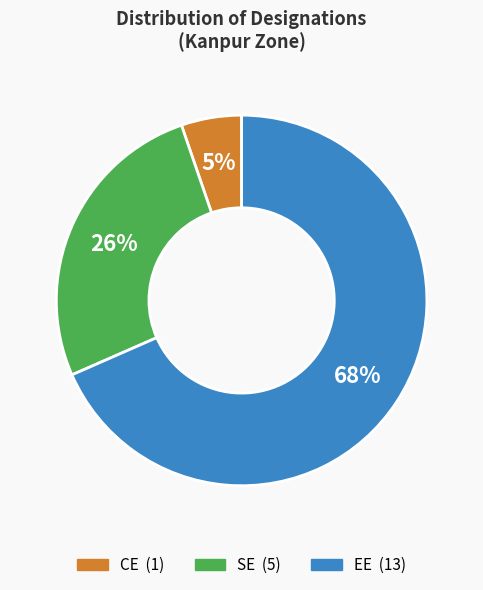

The EE slice represents 68% of the pie. True or false?

True